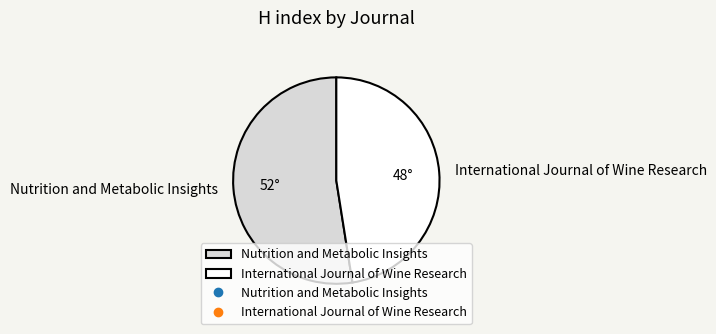

What is the smallest slice in the pie chart?

International Journal of Wine Research